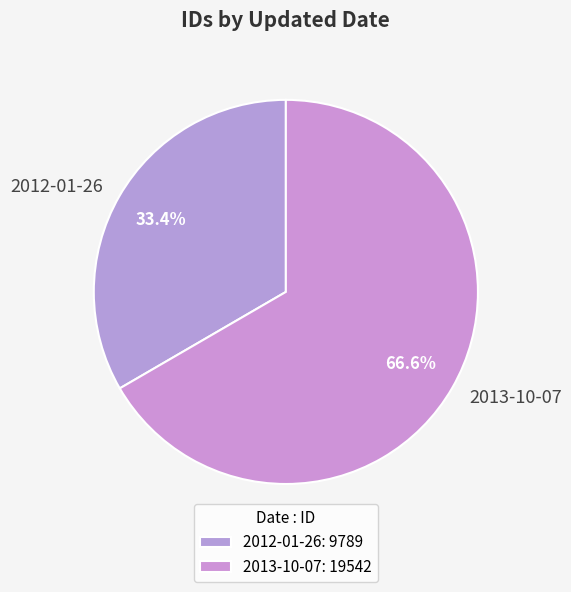

To the nearest percent, what is the average slice percentage?

50%